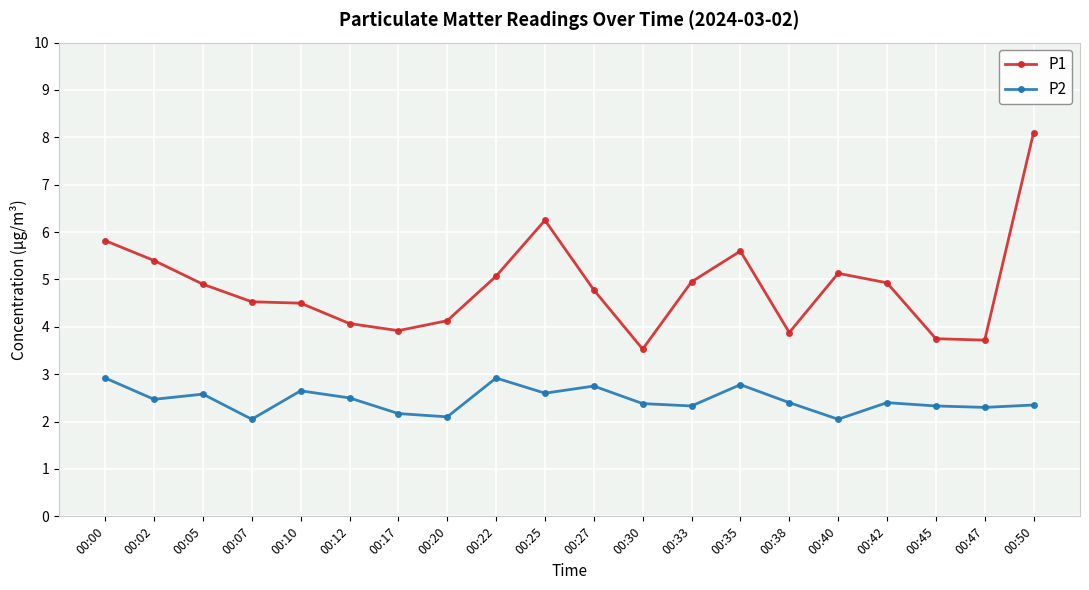

True or false: P2 has more than 1 points higher than both neighbors.

True